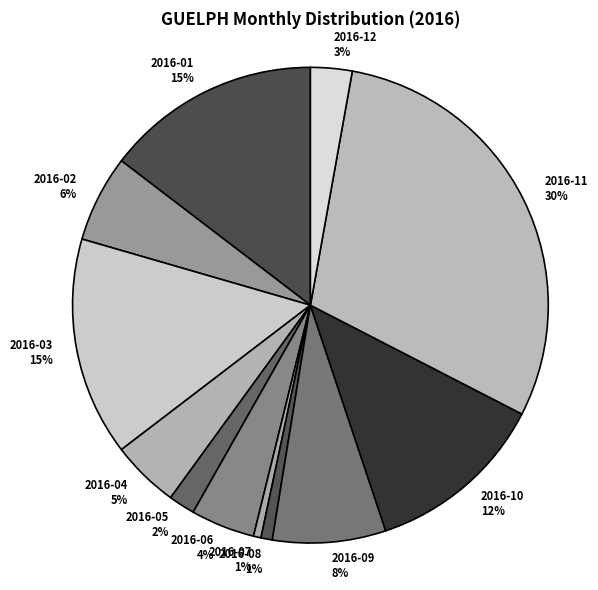

True or false: 2016-11 accounts for 16% of the total.

False